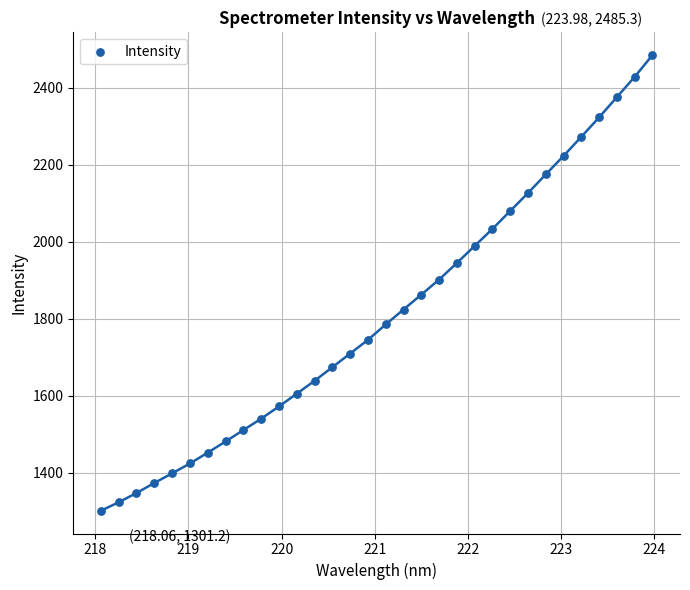

What is the range of Y values (max minus min)?

1184.1